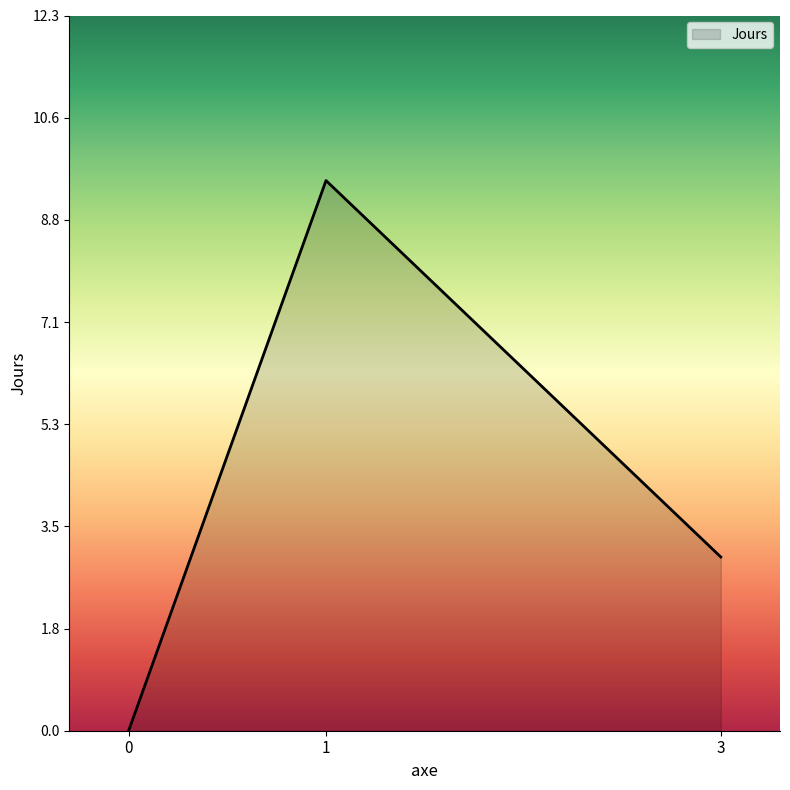

Rank the categories by value from highest to lowest.

1, 3, 0